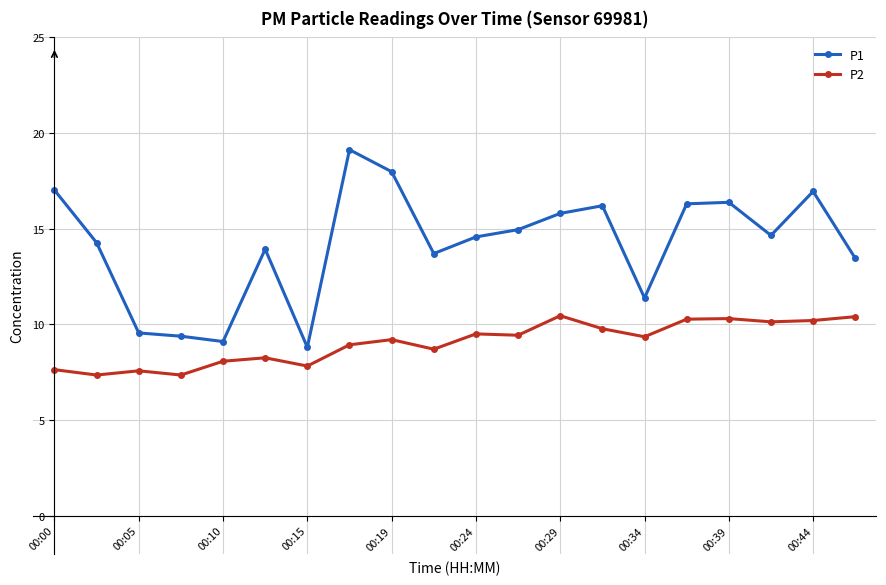

What is the value of the P1 point at the 15th from the left?

11.4